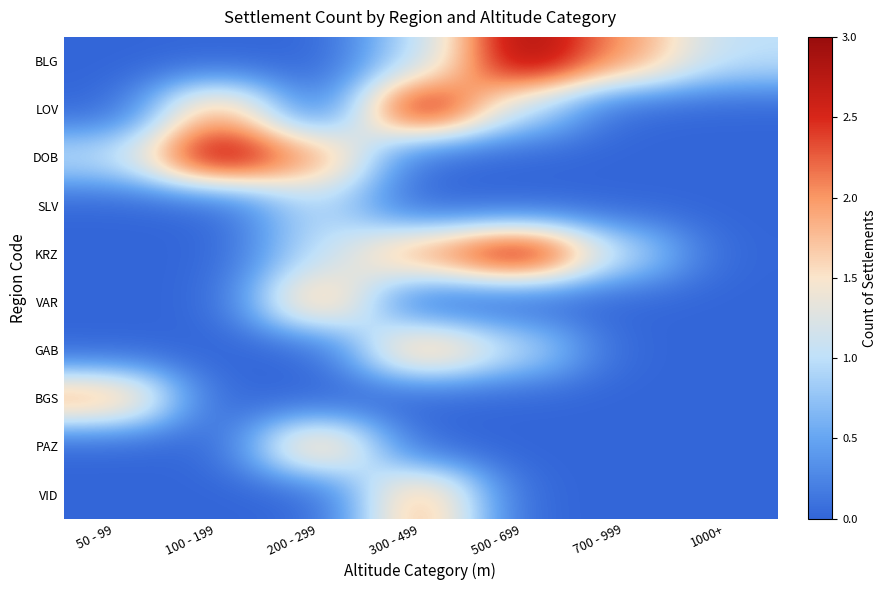

Rank the series at 300 - 499 from lowest to highest value.

DOB, SLV, VAR, BGS, PAZ, BLG, KRZ, GAB, VID, LOV